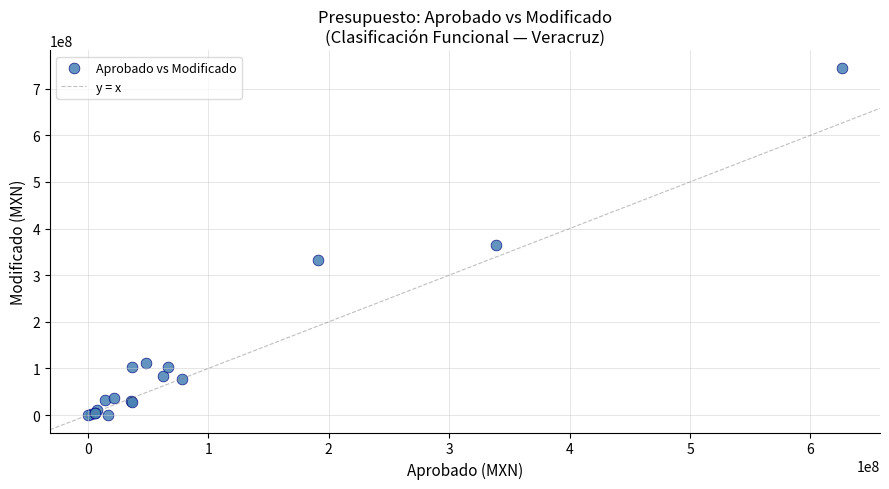

What Y value in the scatter plot is closest to 372494525?

364247123.0